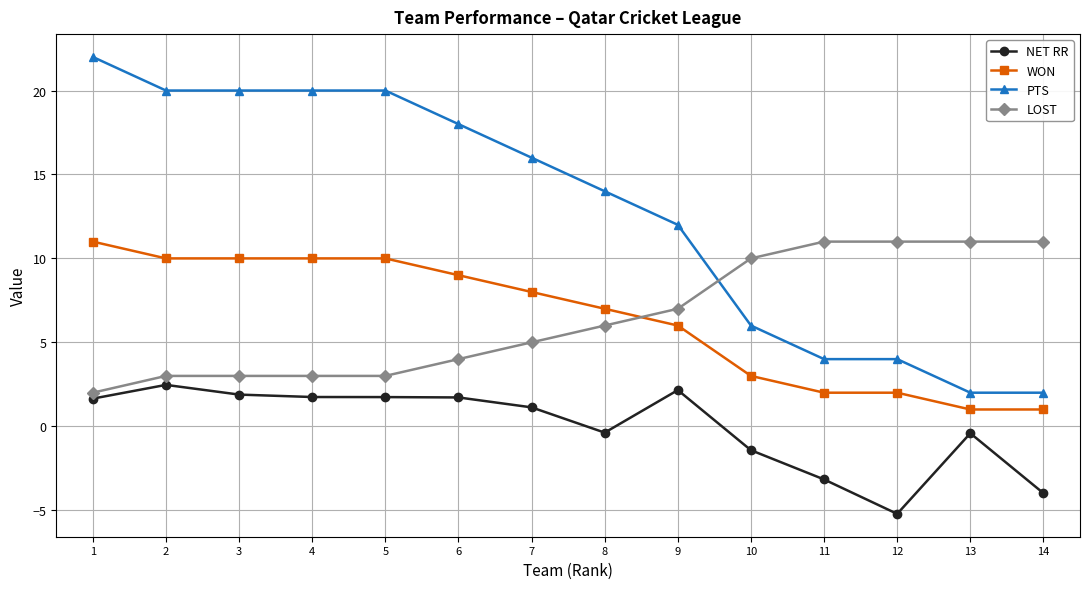

Which series changed the most between 4 and 11?

PTS